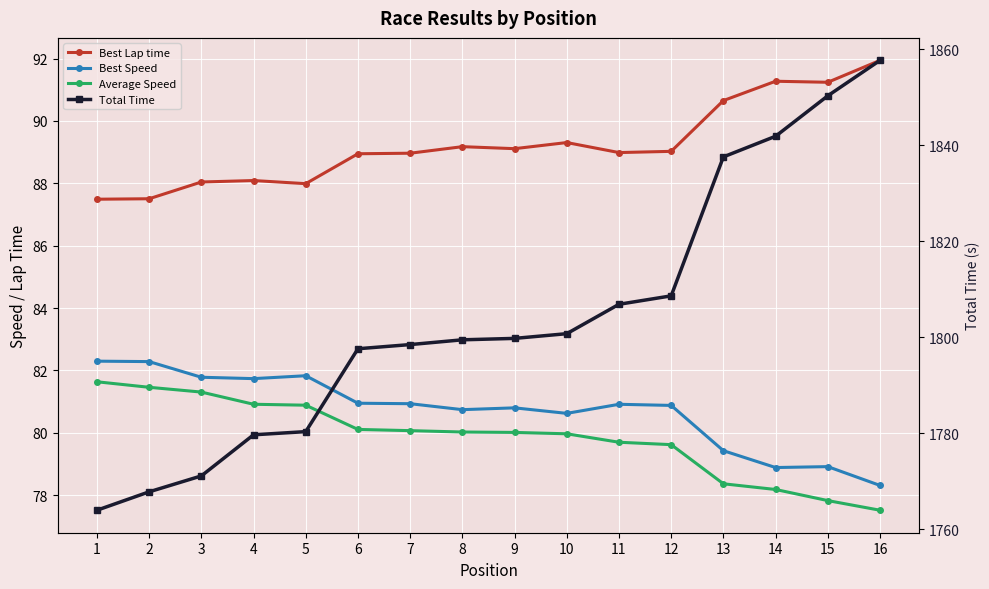

How many lines are shown in the chart?

4